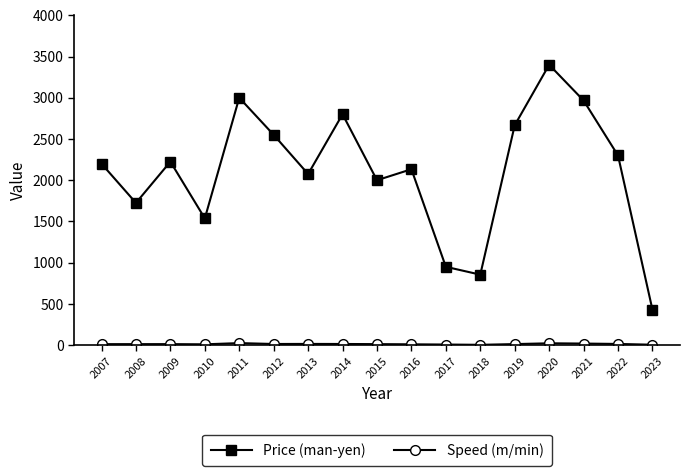

How many lines are shown in the chart?

2